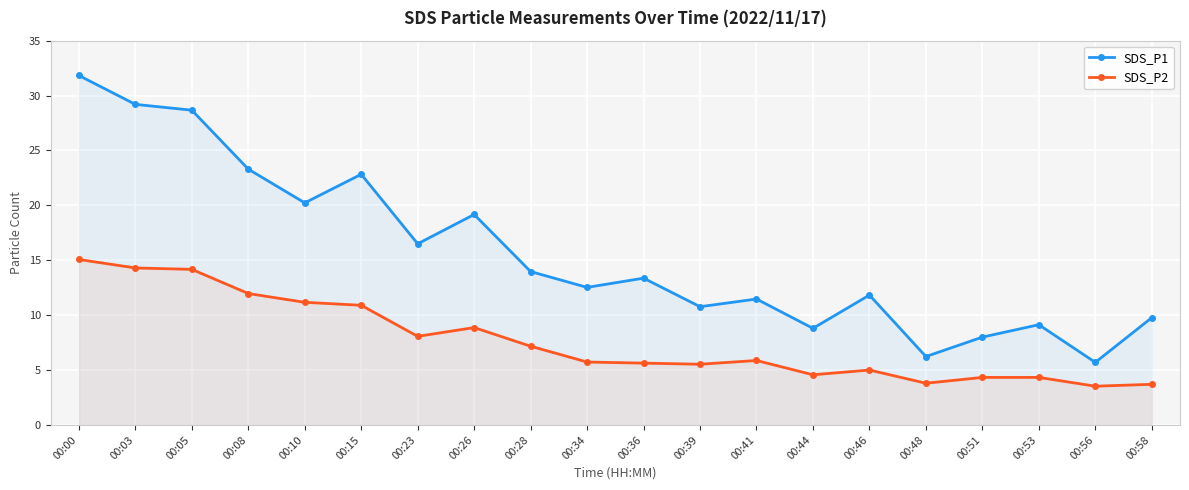

How many data points in SDS_P1 are above 13?

10